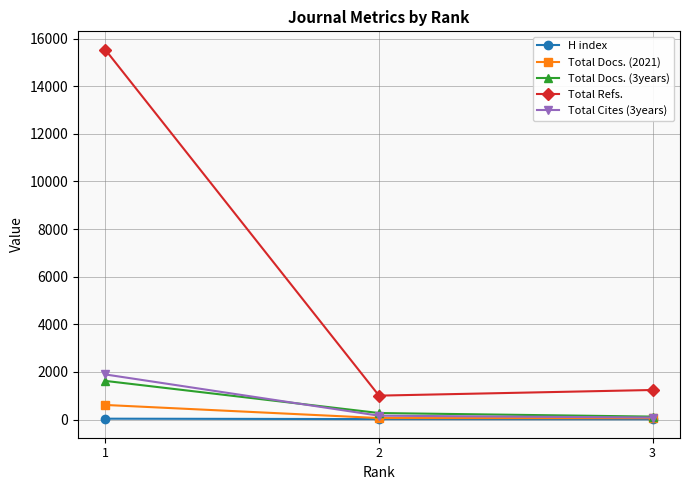

Which series has the widest spread of values?

Total Refs.